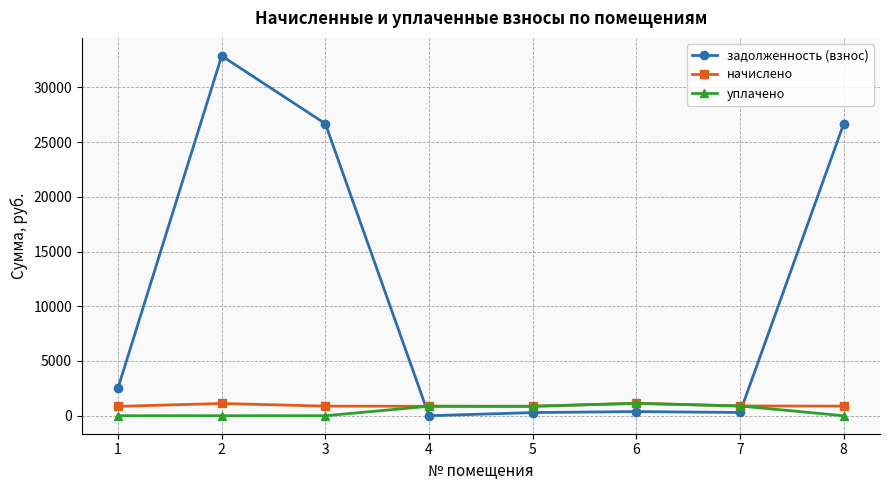

What is the value of the задолженность (взнос) point at the 5th from the left?

287.7